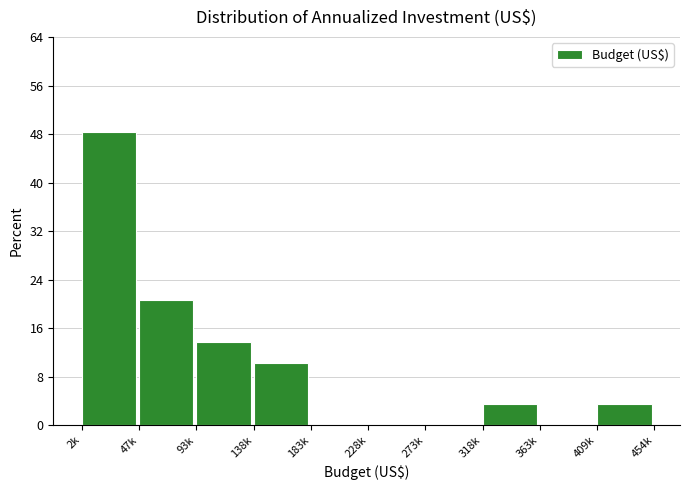

Reading left to right, list all the values displayed in this chart.

2k=48.3	47k=20.7	93k=13.8	138k=10.3	183k=0.0	228k=0.0	273k=0.0	318k=3.4	363k=0.0	409k=3.4